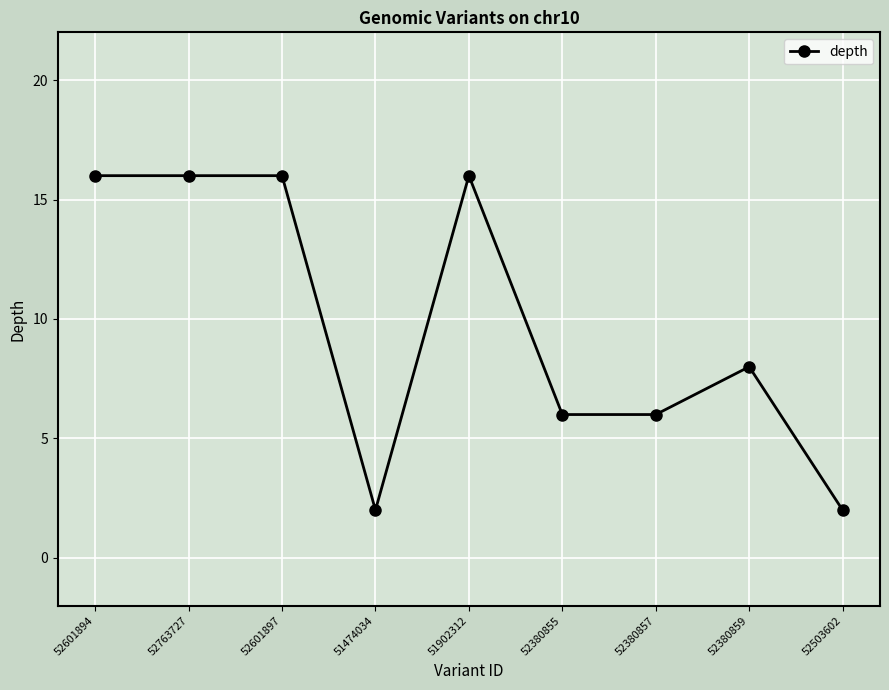

What is the value of the 9th point from the left?

2